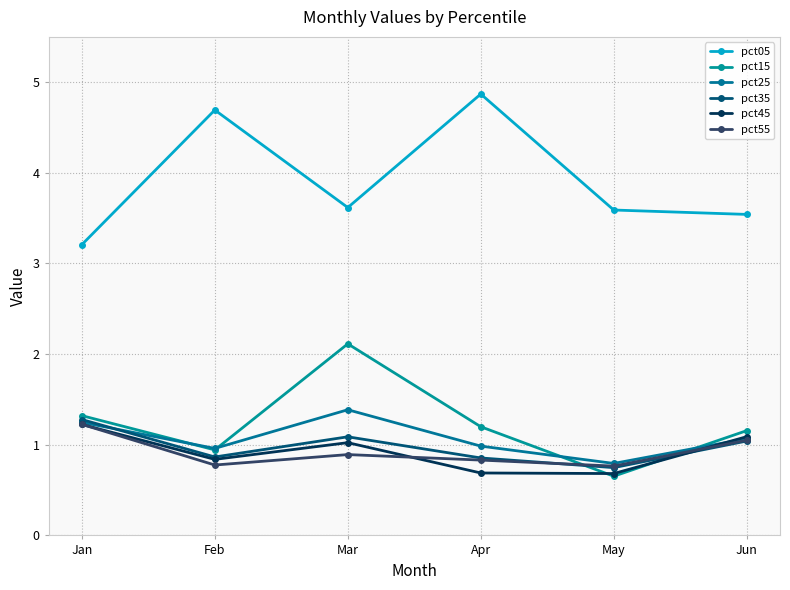

What are all the series names shown in the legend?

pct05, pct15, pct25, pct35, pct45, pct55